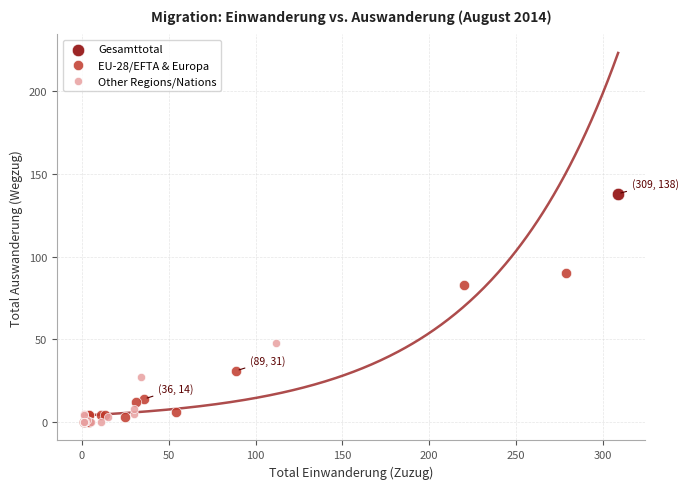

What are all the series names shown in the legend?

Gesamttotal, EU-28/EFTA & Europa, Other Regions/Nations